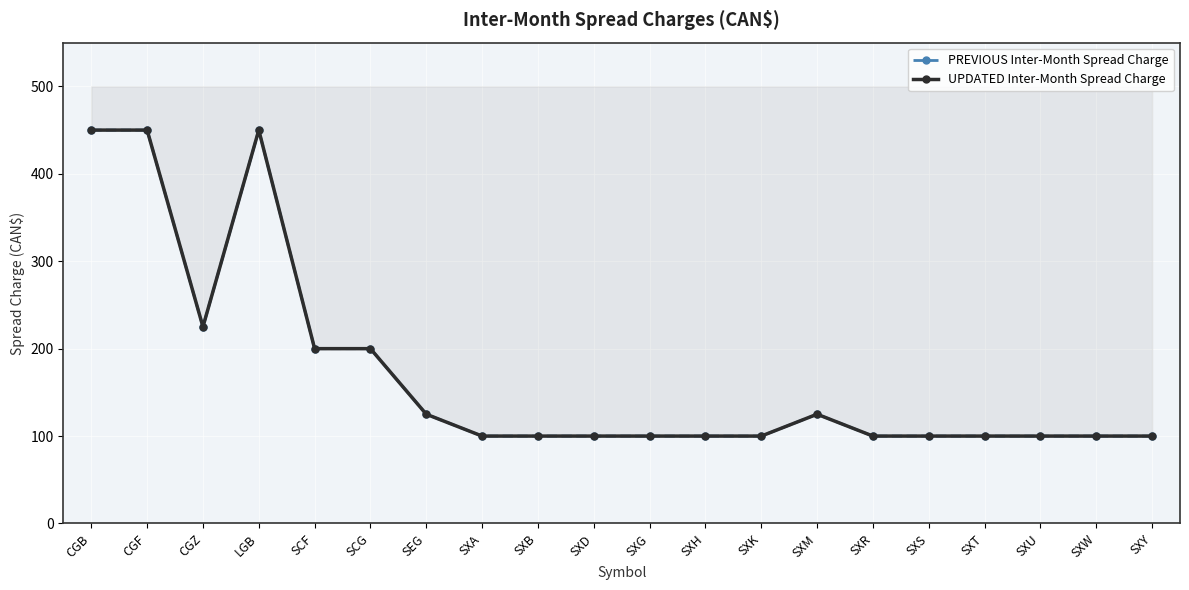

In UPDATED Inter-Month Spread Charge, how many points are higher than both neighbors (excluding endpoints)?

2